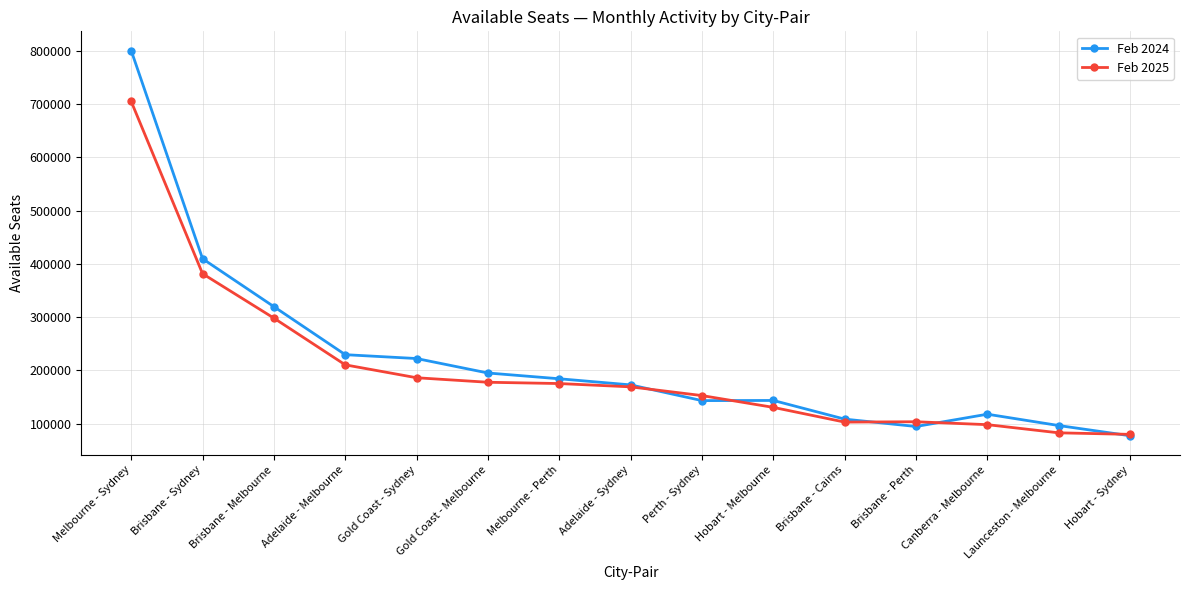

How many lines are shown in the chart?

2